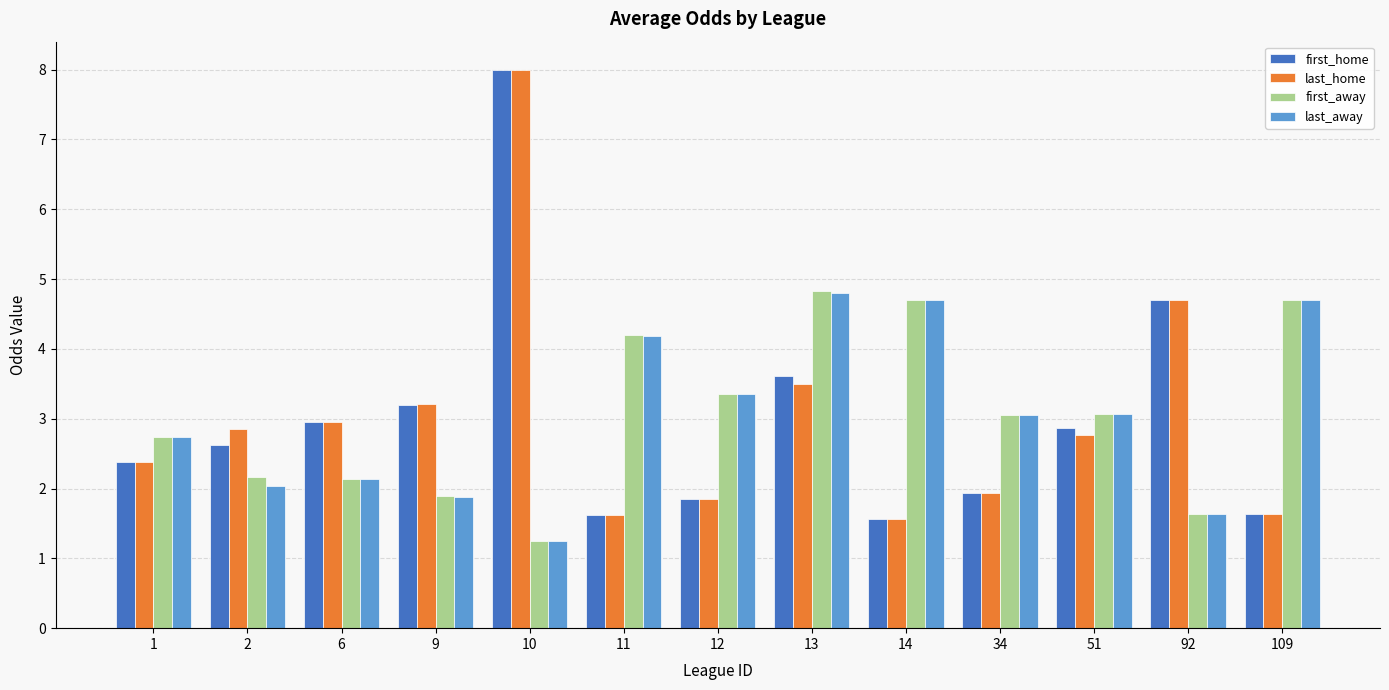

What is the difference between the last_home values at 34 and 11?

0.3